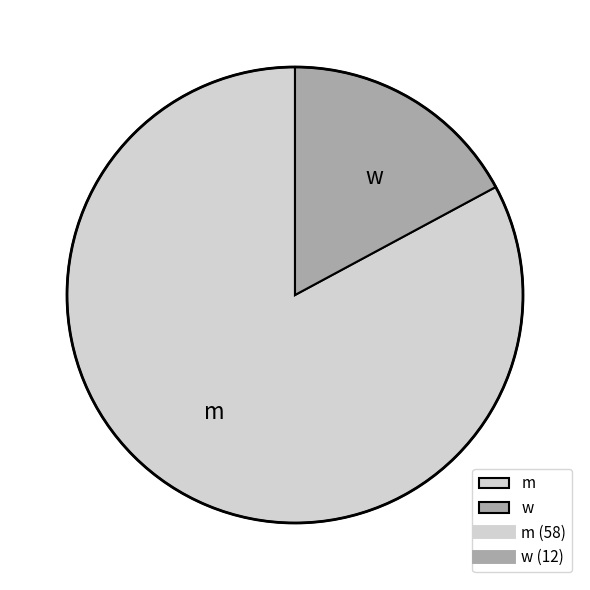

Rank the categories by value from highest to lowest.

m, w